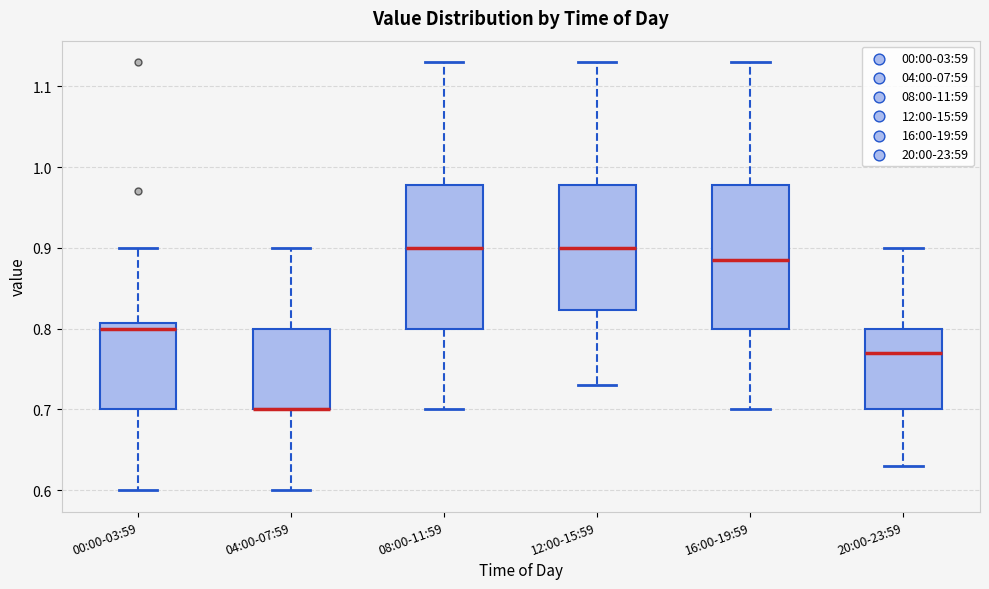

Where is the upper edge of the box for 16:00-19:59 on the y-axis? The values are not printed on the chart, so give them approximately, as read against the axis.

0.98